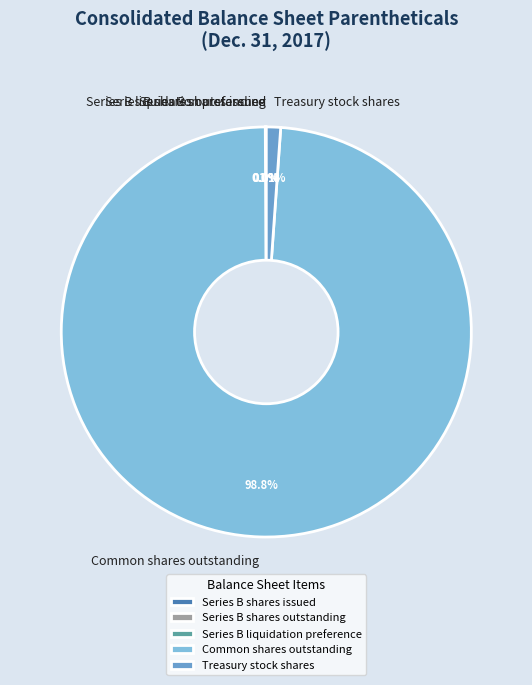

Which slice is the largest?

Common shares outstanding